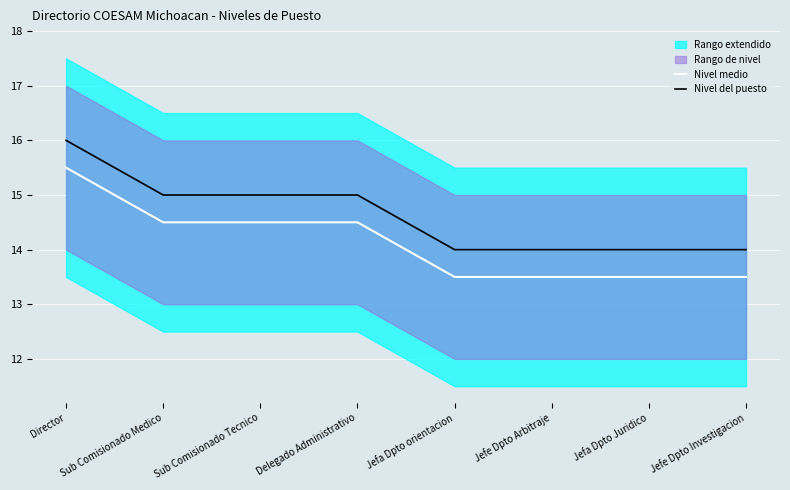

Which category has the highest value in the Nivel medio series?

Director